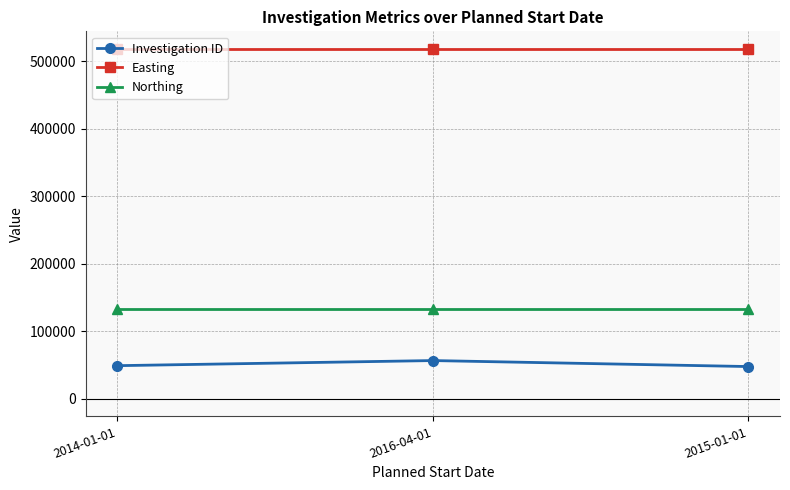

How many series are shown in this chart?

3